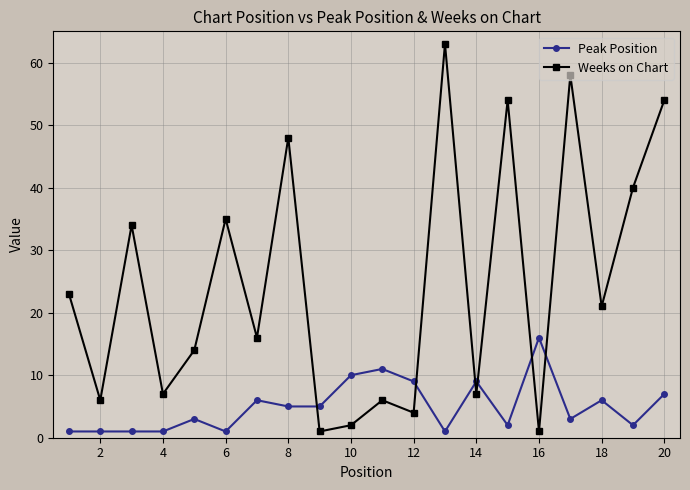

What is the maximum value for Peak Position?

16